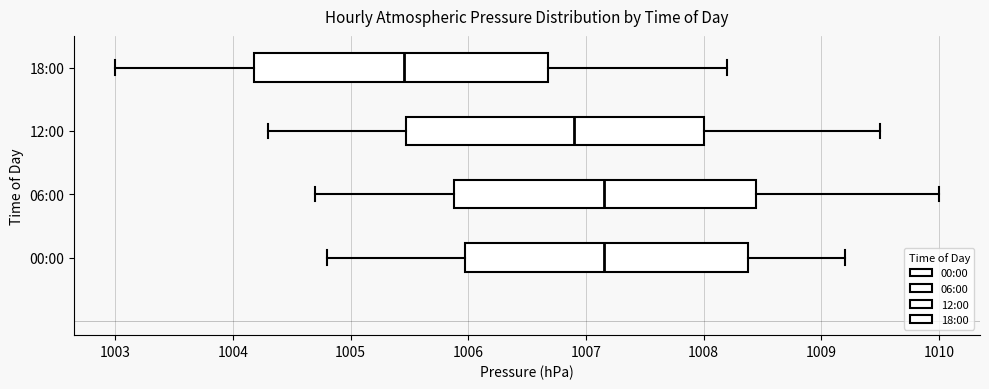

Reading bottom to top, transcribe this box plot: for each box, give where its median line is, the range the box spans, and where its two whiskers end, as read against the x-axis. The values are not printed on the chart, so give them approximately, as read against the axis.

00:00: median 1007.2, box 1006.0 to 1008.4, whiskers 1004.8 to 1009.2
06:00: median 1007.2, box 1005.9 to 1008.5, whiskers 1004.7 to 1010.0
12:00: median 1006.9, box 1005.5 to 1008.0, whiskers 1004.3 to 1009.5
18:00: median 1005.5, box 1004.2 to 1006.7, whiskers 1003.0 to 1008.2